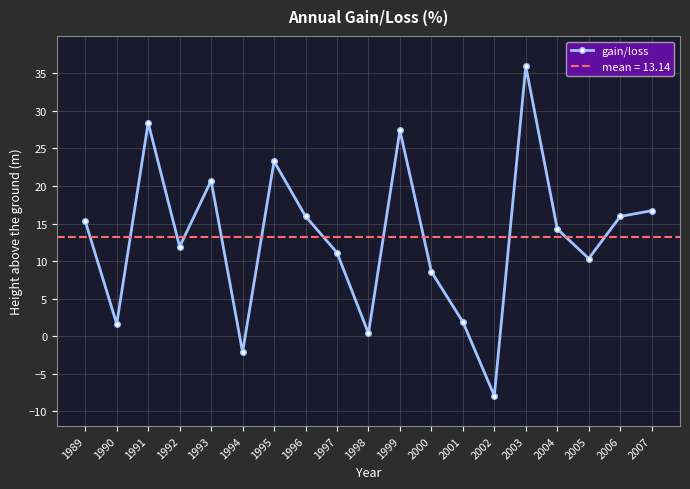

At which category does the chart reach its minimum across all series?

2002